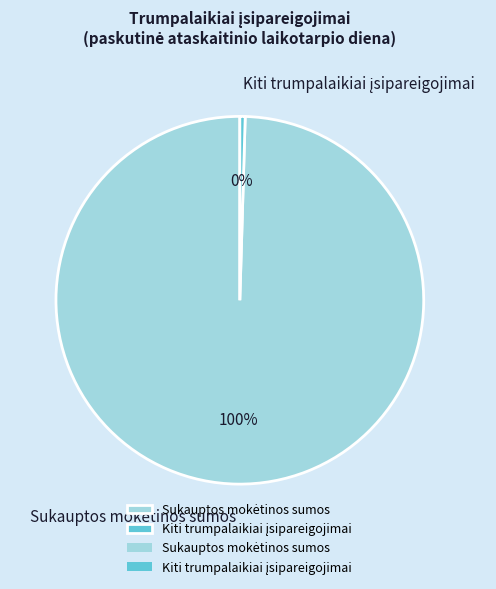

To the nearest percent, what is the average slice percentage?

50%